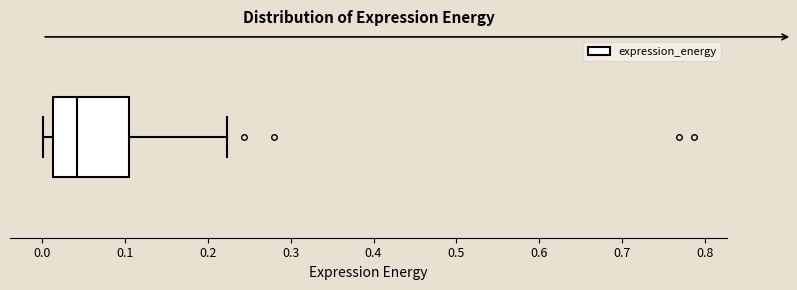

Where does the median line of the box sit on the x-axis? The values are not printed on the chart, so give them approximately, as read against the axis.

0.04